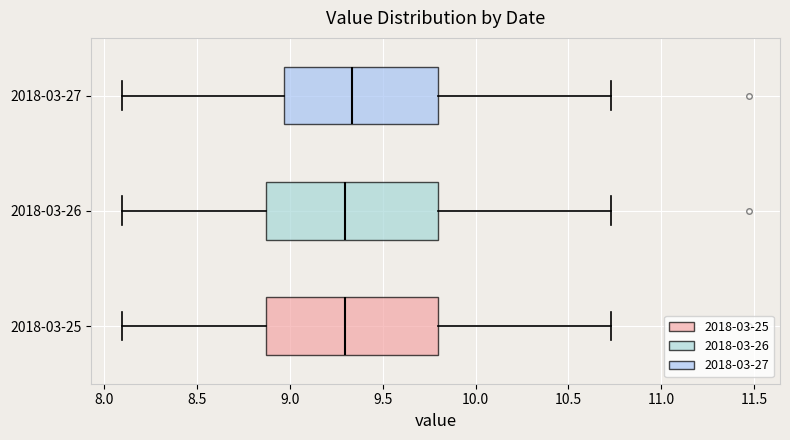

Reading bottom to top, transcribe this box plot: for each box, give where its median line is, the range the box spans, and where its two whiskers end, as read against the x-axis. The values are not printed on the chart, so give them approximately, as read against the axis.

2018-03-25: median 9.30, box 8.85 to 9.80, whiskers 8.10 to 10.75
2018-03-26: median 9.30, box 8.85 to 9.80, whiskers 8.10 to 10.75
2018-03-27: median 9.35, box 8.95 to 9.80, whiskers 8.10 to 10.75